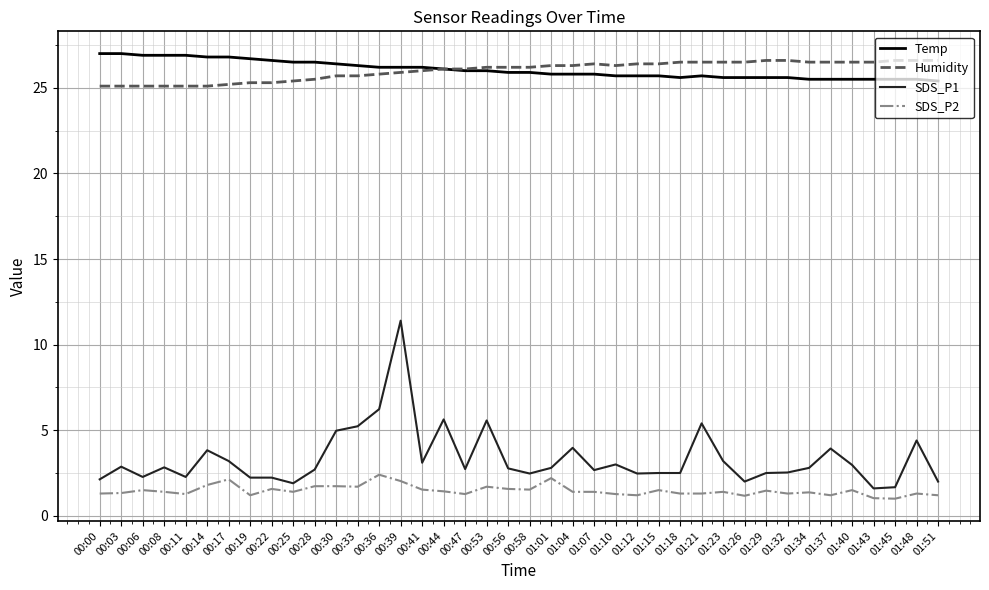

What is the lowest value of the SDS_P1 series?

1.6